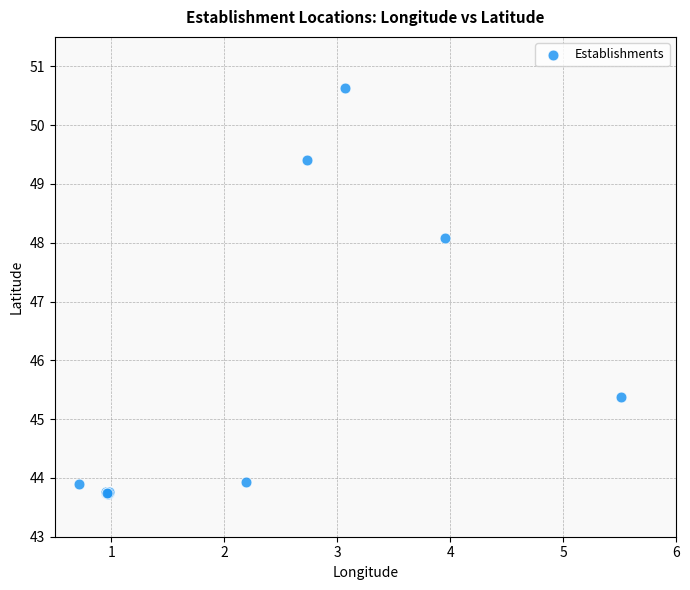

What Y value in the scatter plot is closest to 47?

48.1